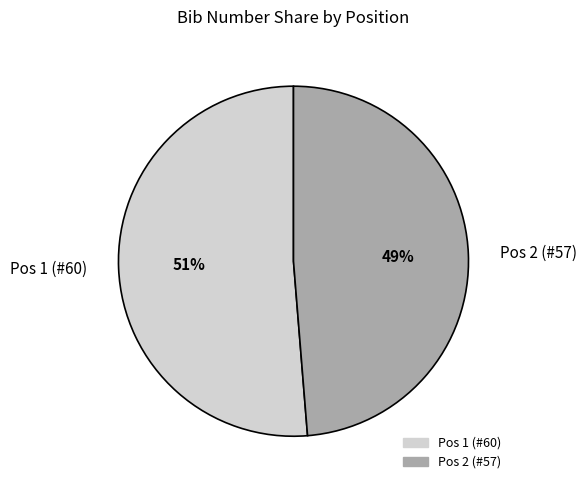

Is the sum of Pos 1 (#60) and Pos 2 (#57) greater than half?

Yes